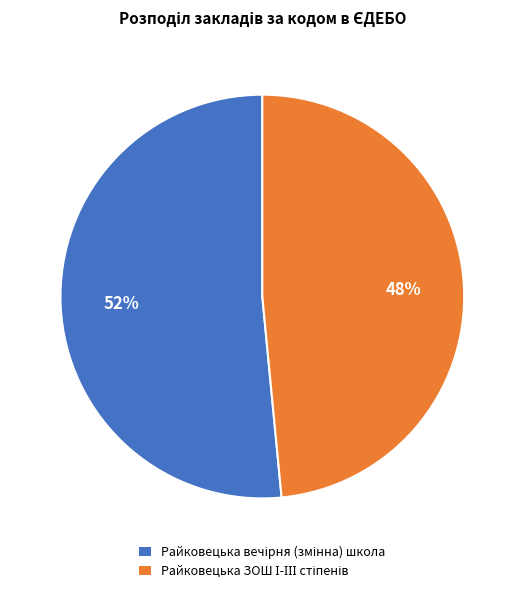

How many slices are in this pie chart?

2